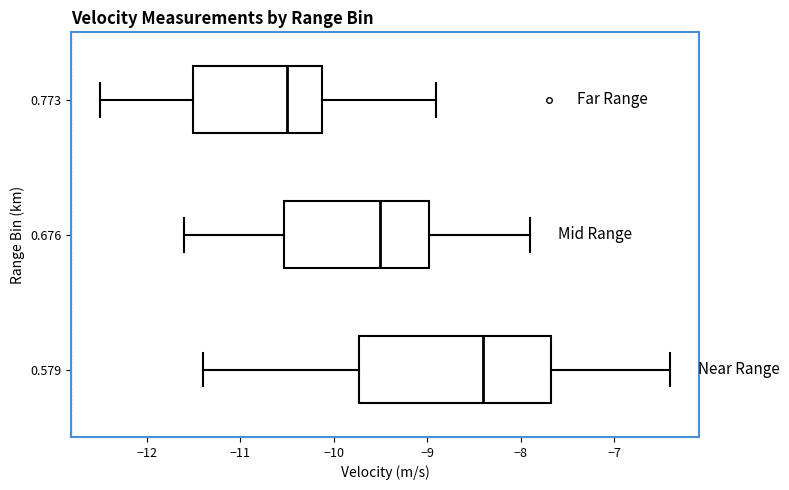

Reading bottom to top, transcribe this box plot: for each box, give where its median line is, the range the box spans, and where its two whiskers end, as read against the x-axis. The values are not printed on the chart, so give them approximately, as read against the axis.

0.579: median -8.4, box -9.7 to -7.7, whiskers -11.4 to -6.4
0.676: median -9.5, box -10.5 to -9.0, whiskers -11.6 to -7.9
0.773: median -10.5, box -11.5 to -10.1, whiskers -12.5 to -8.9